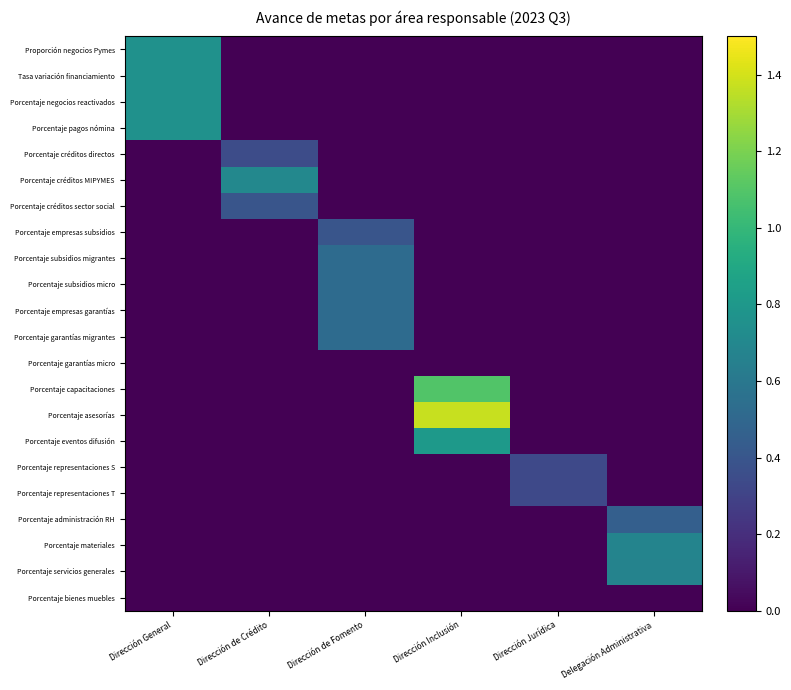

What is the total value across all series at Dirección Inclusión?

3.3